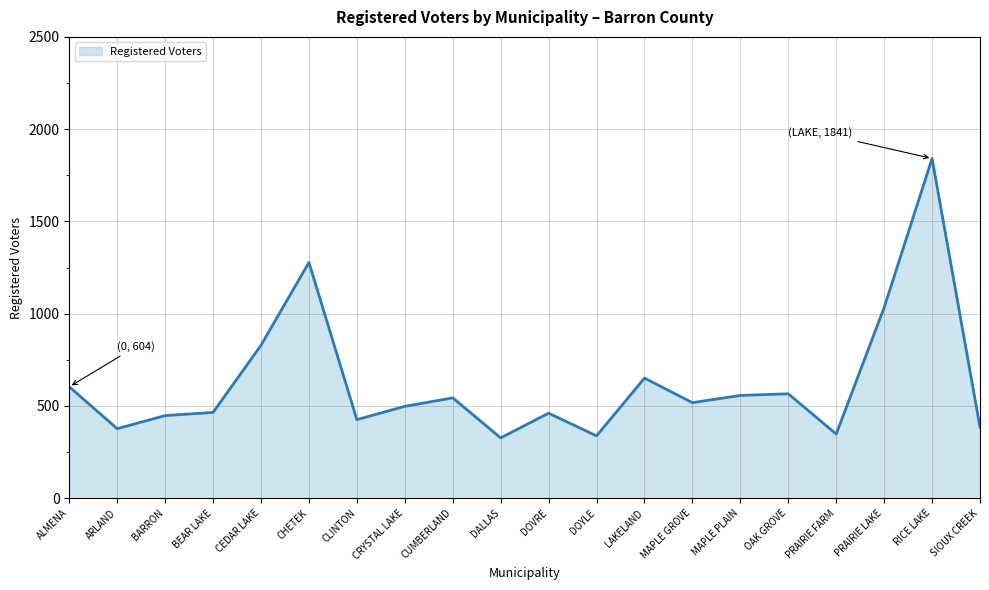

Where is the data nearest to the value 1084?

PRAIRIE LAKE